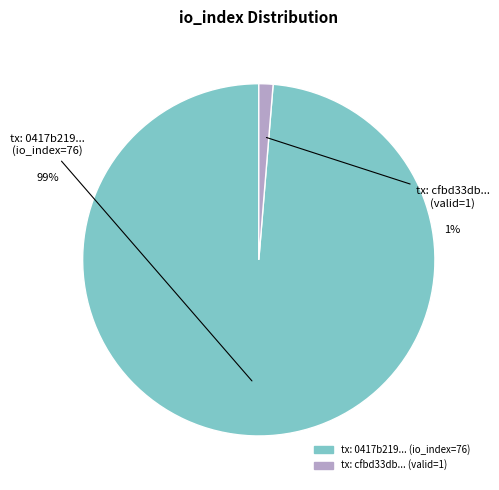

Rank the categories by value from lowest to highest.

Row 1 (io_index=0), Row 0 (io_index=76)